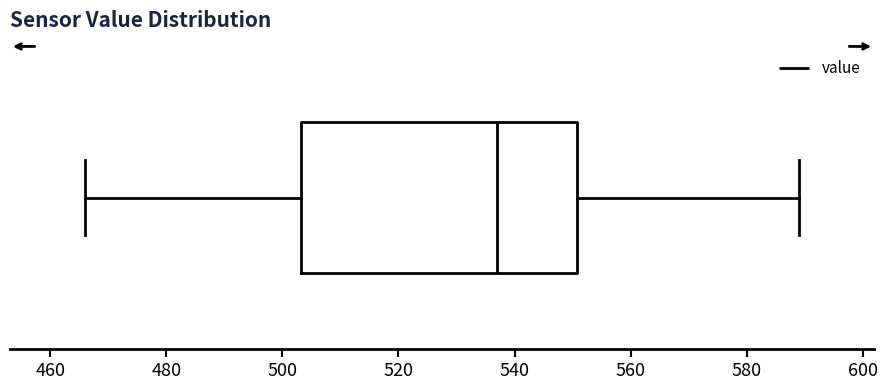

Where is the right edge of the box on the x-axis? The values are not printed on the chart, so give them approximately, as read against the axis.

550